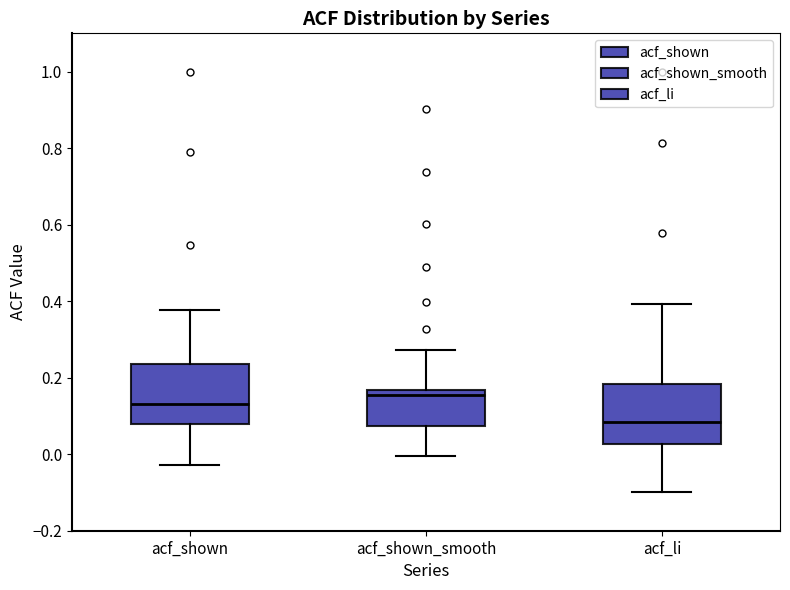

Reading left to right, transcribe this box plot: for each box, give where its median line is, the range the box spans, and where its two whiskers end, as read against the y-axis. The values are not printed on the chart, so give them approximately, as read against the axis.

acf_shown: median 0.14, box 0.08 to 0.24, whiskers -0.02 to 0.38
acf_shown_smooth: median 0.16 (just below the box's upper edge), box 0.08 to 0.16, whiskers 0.00 to 0.28
acf_li: median 0.08, box 0.02 to 0.18, whiskers -0.10 to 0.40